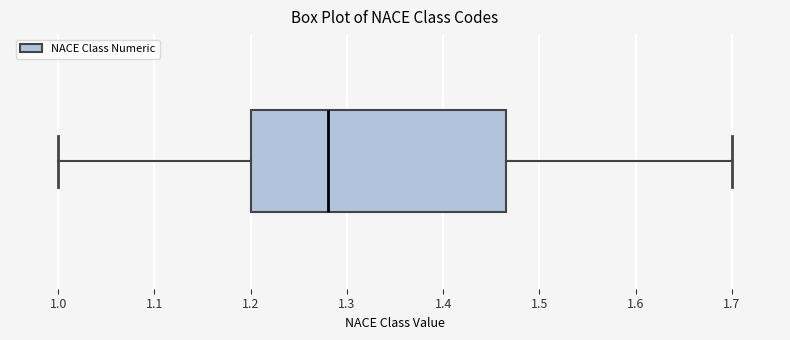

Transcribe this box plot: give where the median line is, the range the box spans, and where the two whiskers end, as read against the x-axis. The values are not printed on the chart, so give them approximately, as read against the axis.

median 1.28, box 1.20 to 1.47, whiskers 1.00 to 1.70